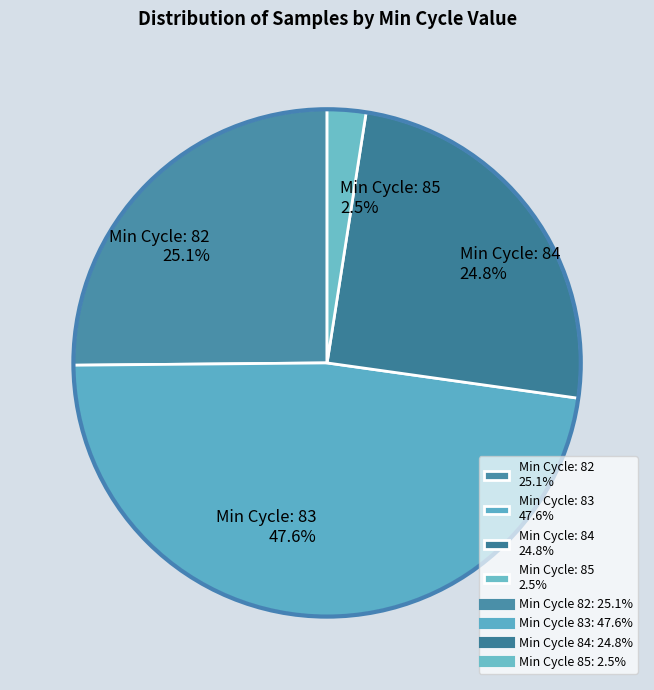

Count the number of slices in the pie.

4